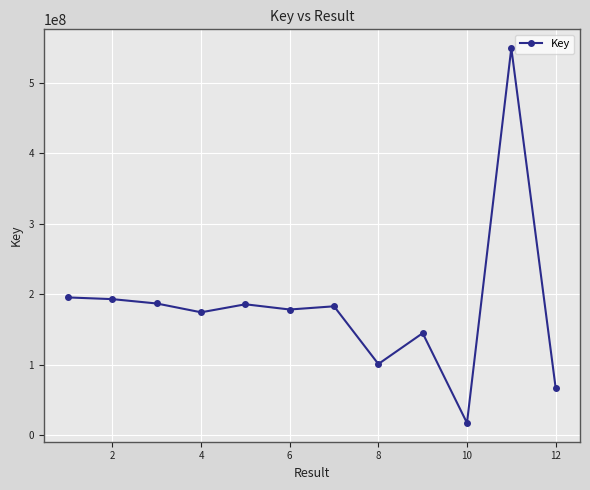

True or false: the data has more than 0 interior local peaks.

True